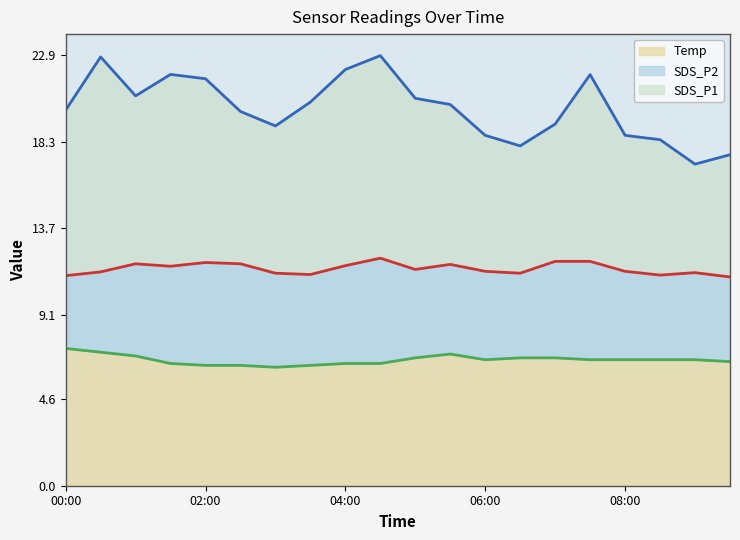

True or false: SDS_P1 and Temp intersect in this chart.

False